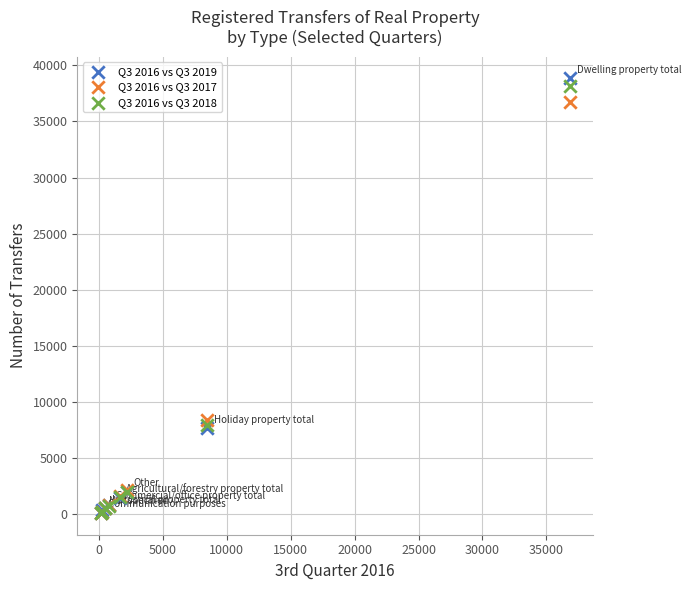

Across all series, what Y value is closest to 19456?

8359